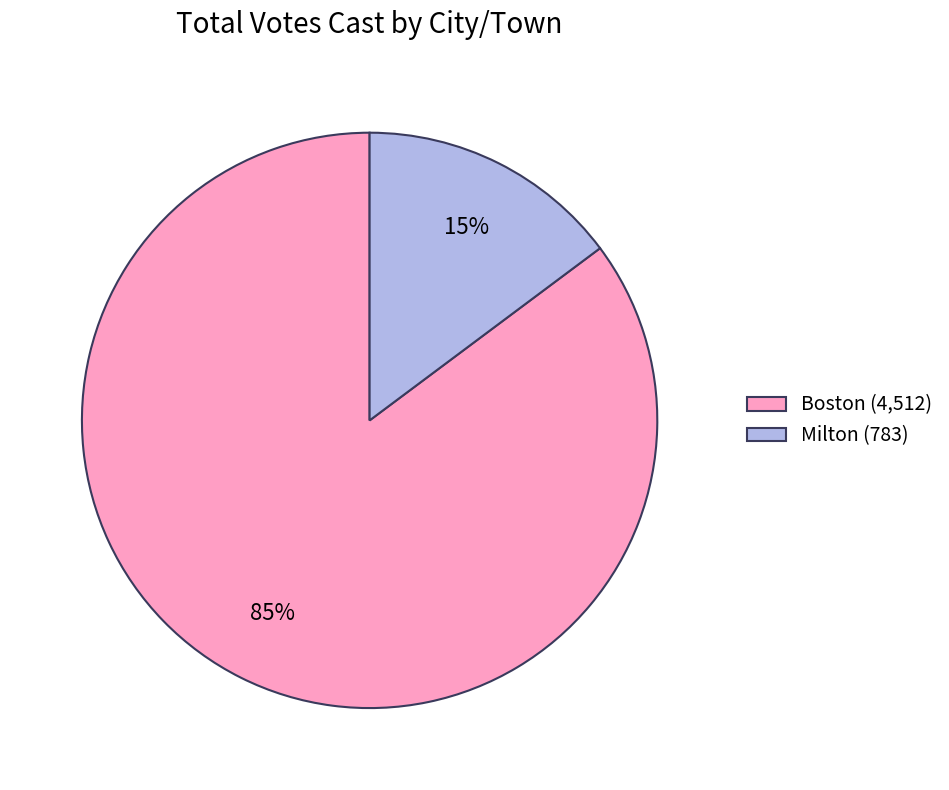

How many segments does this pie chart have?

2